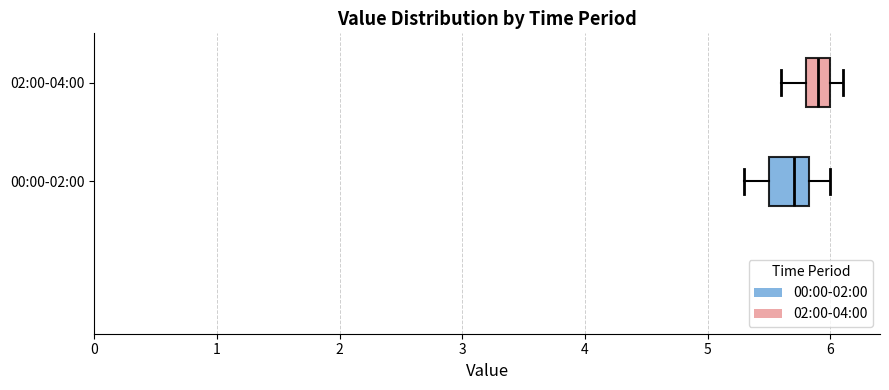

Where does the left whisker of the box for 02:00-04:00 end on the x-axis? The values are not printed on the chart, so give them approximately, as read against the axis.

5.6